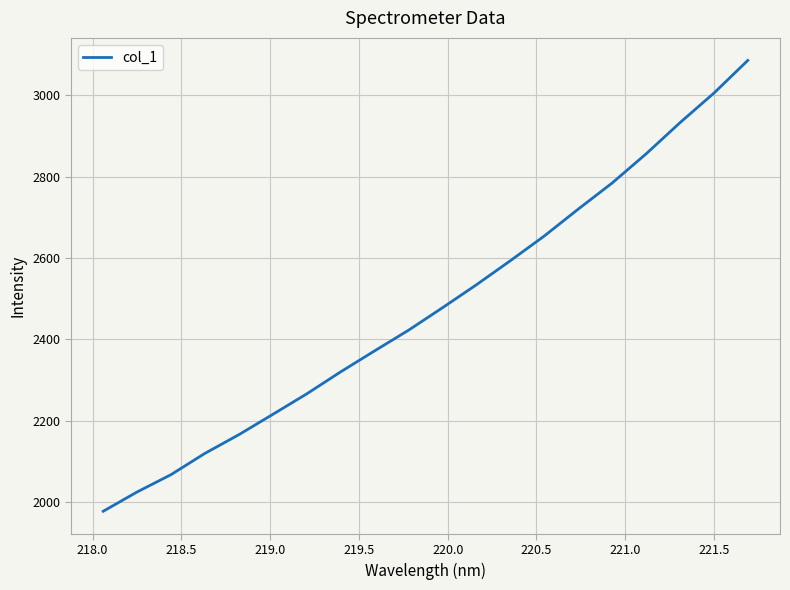

Is this an area chart (filled region under the line)?

No